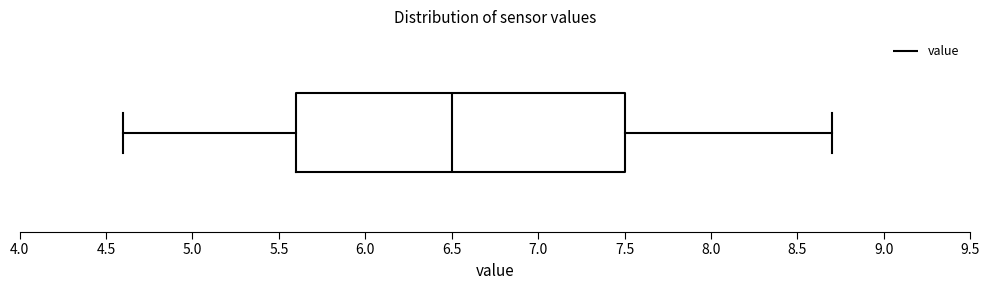

Transcribe this box plot: give where the median line is, the range the box spans, and where the two whiskers end, as read against the x-axis. The values are not printed on the chart, so give them approximately, as read against the axis.

median 6.5, box 5.6 to 7.5, whiskers 4.6 to 8.7